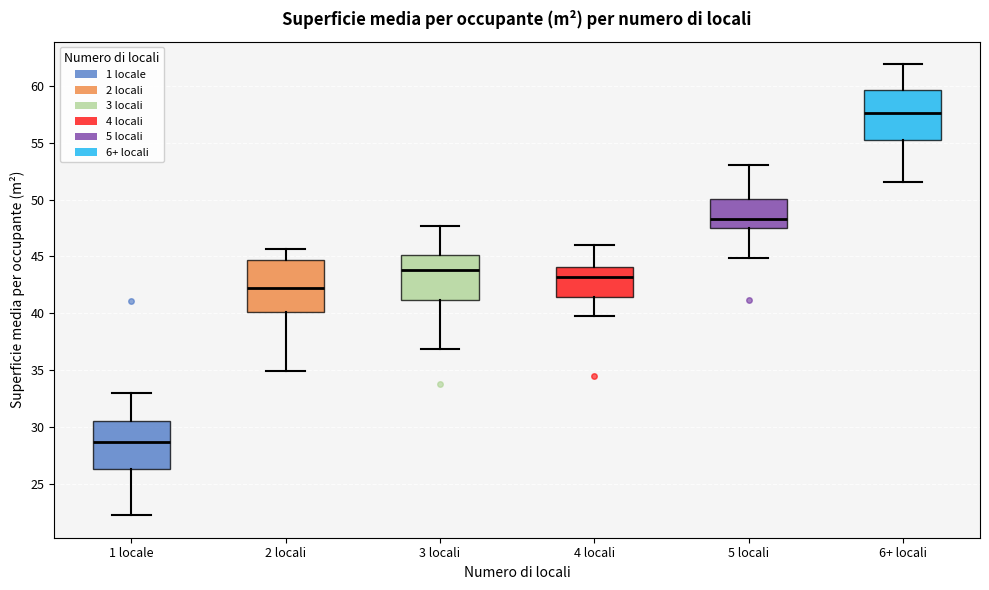

Which box's median line is the highest?

6+ locali